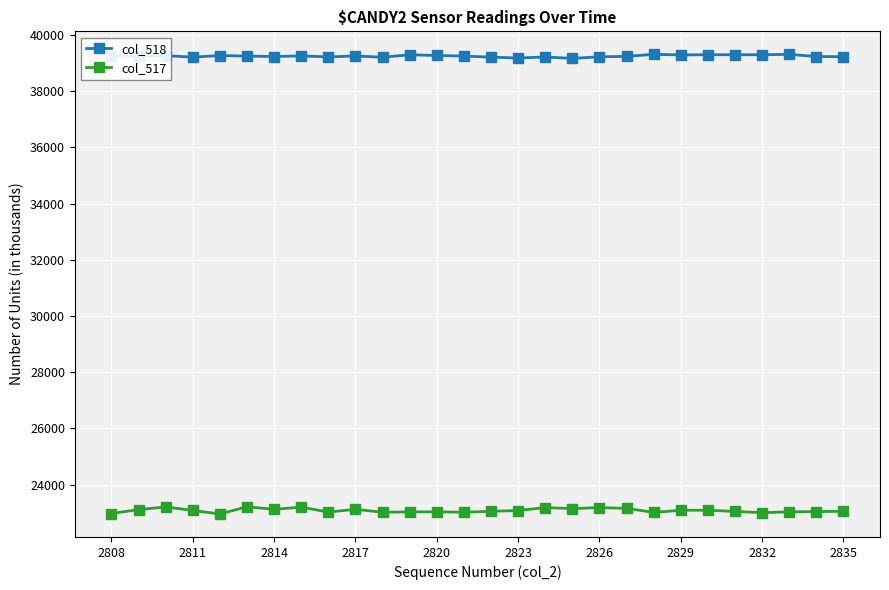

What is the sum of all col_517 values?

646275